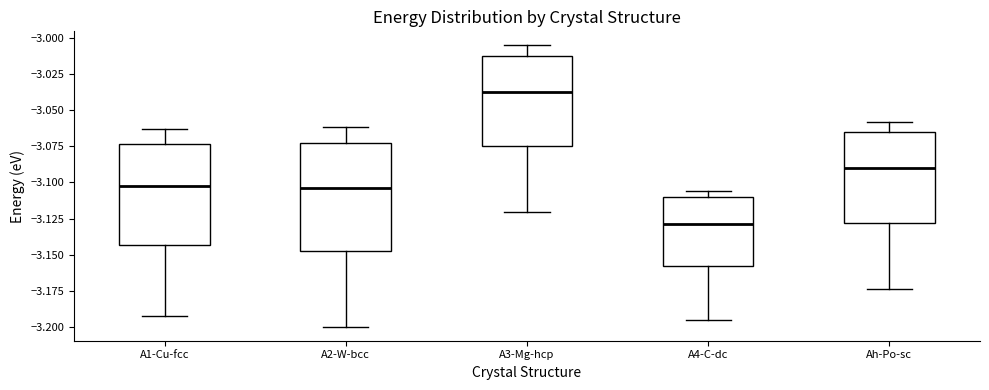

Reading left to right, transcribe this box plot: for each box, give where its median line is, the range the box spans, and where its two whiskers end, as read against the y-axis. The values are not printed on the chart, so give them approximately, as read against the axis.

A1-Cu-fcc: median -3.100, box -3.145 to -3.075, whiskers -3.190 to -3.065
A2-W-bcc: median -3.105, box -3.150 to -3.075, whiskers -3.200 to -3.060
A3-Mg-hcp: median -3.035, box -3.075 to -3.010, whiskers -3.120 to -3.005
A4-C-dc: median -3.130, box -3.160 to -3.110, whiskers -3.195 to -3.105
Ah-Po-sc: median -3.090, box -3.130 to -3.065, whiskers -3.175 to -3.060